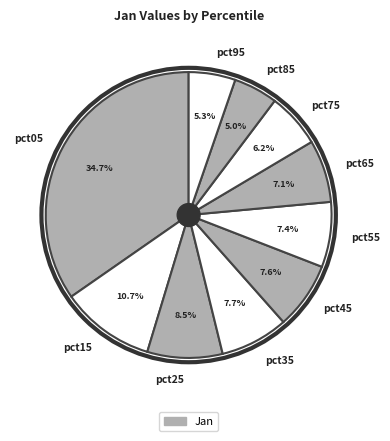

What percentage do pct65 and pct35 together represent?

14.8%